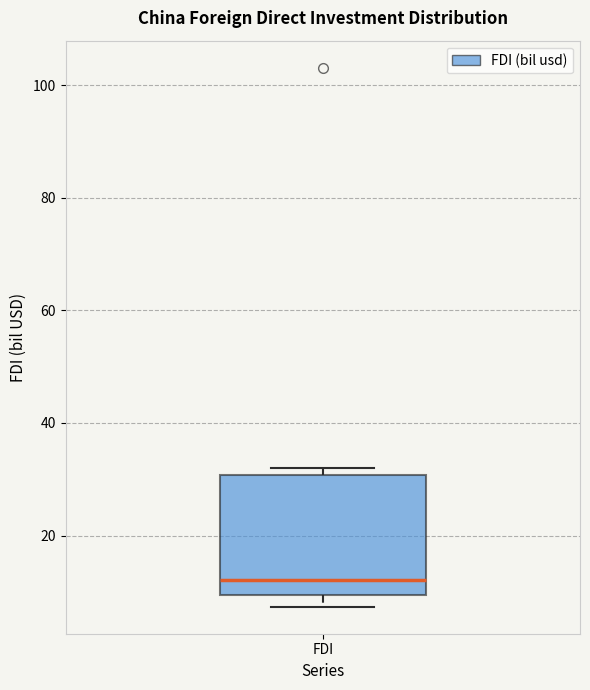

Transcribe this box plot: give where the median line is, the range the box spans, and where the two whiskers end, as read against the y-axis. The values are not printed on the chart, so give them approximately, as read against the axis.

median 12, box 10 to 30, whiskers 8 to 32